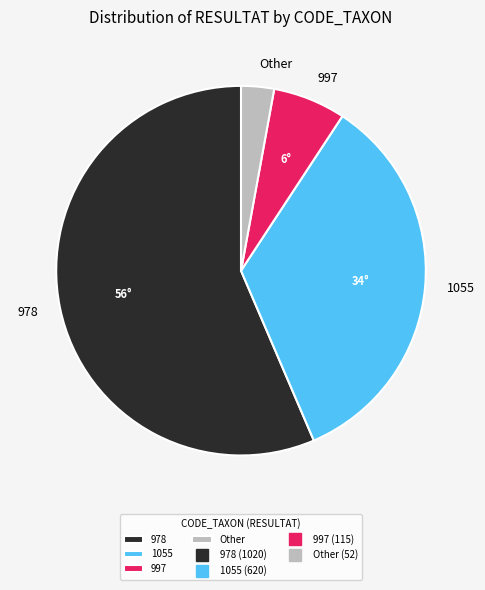

Rank the categories by value from highest to lowest.

978, 1055, 997, Other